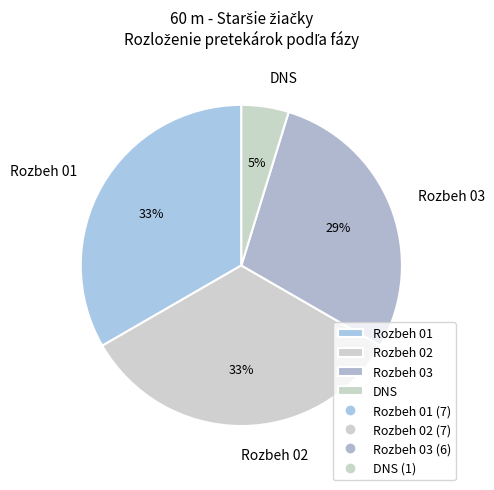

Count the number of slices in the pie.

4